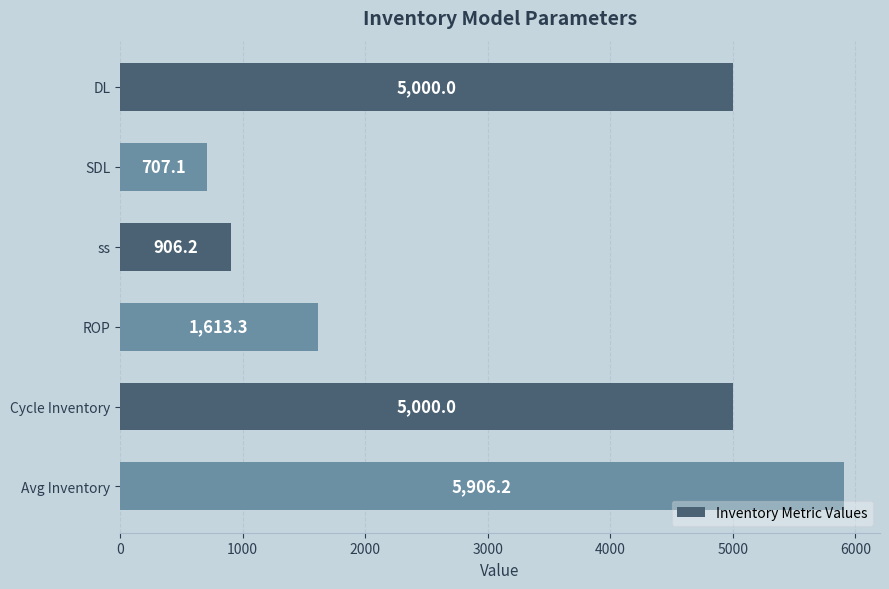

What is the sum of all values?

19132.8